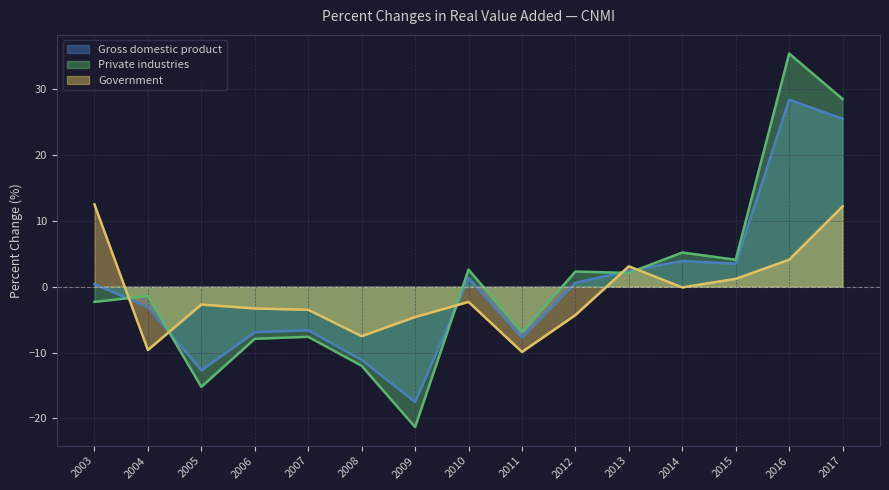

At which label is Gross domestic product closest to 5?

2014